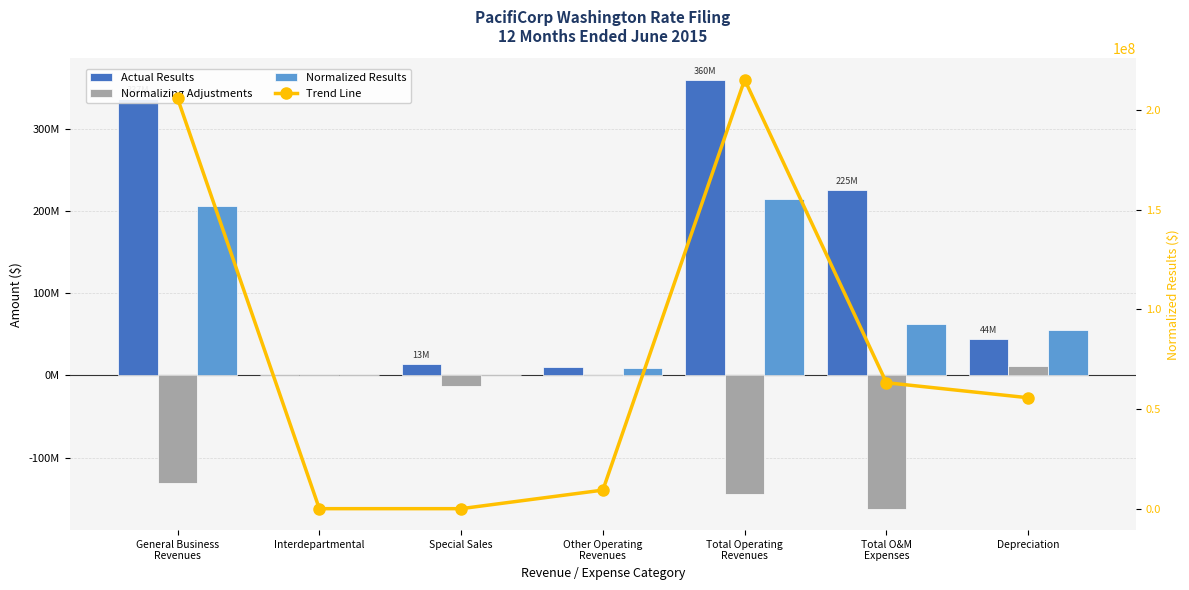

The Trend Line series shows 215248395.2 at Total Operating
Revenues. True or false?

True